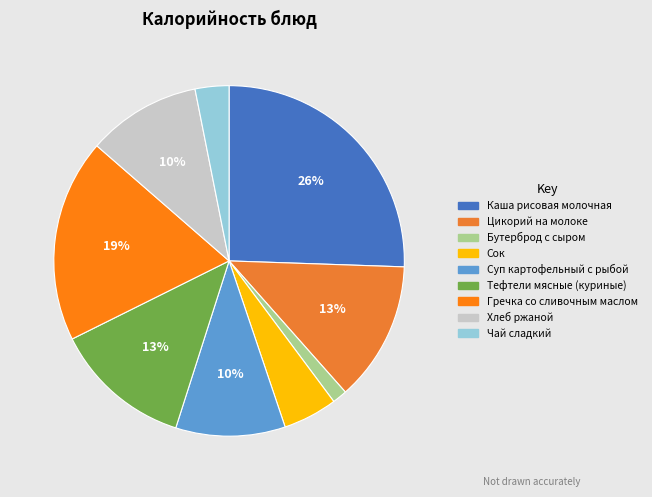

Is there any slice that represents more than half of the pie?

No